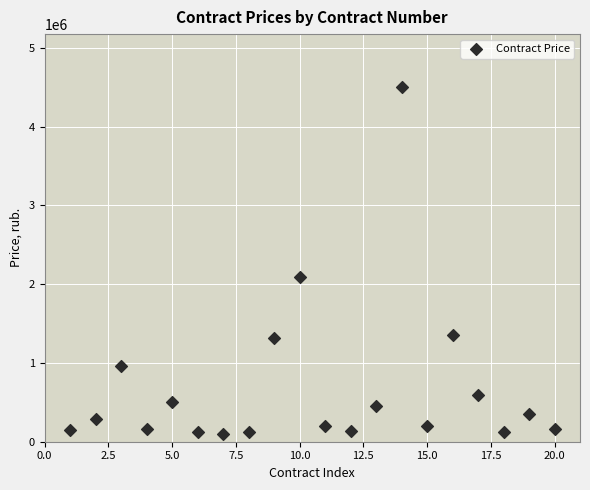

What is the range of Y values (max minus min)?

4400000.0